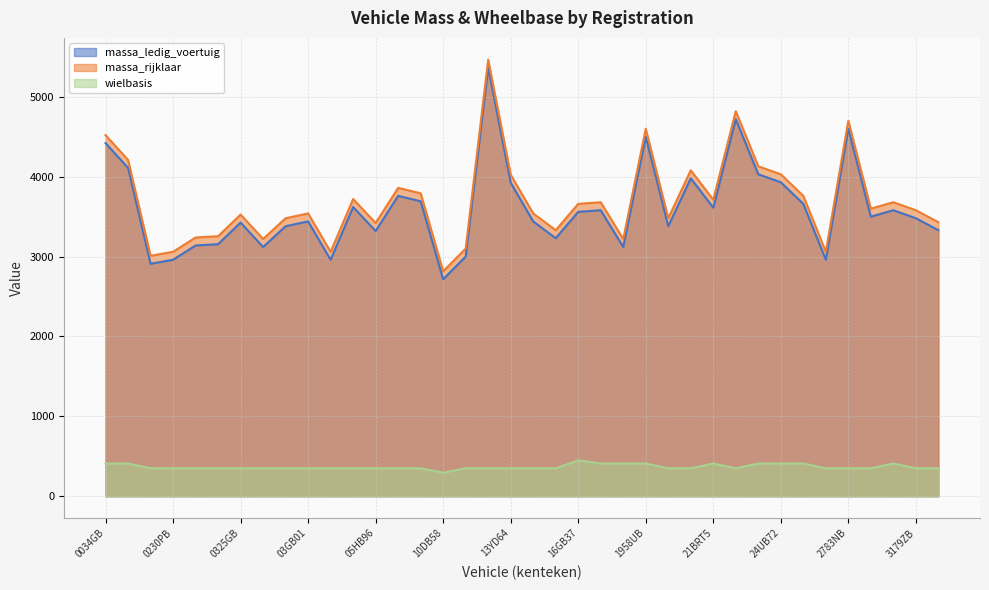

What is the maximum value shown in the chart?

5464